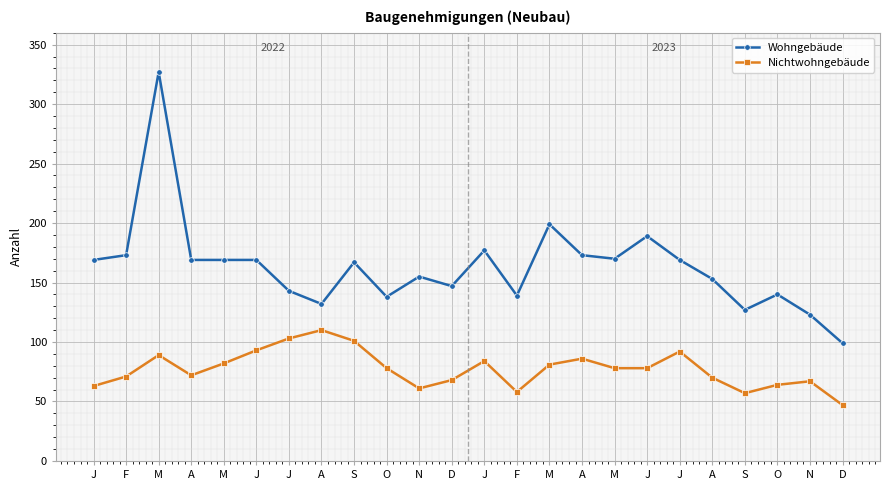

What is the average value of the Nichtwohngebäude series?

77